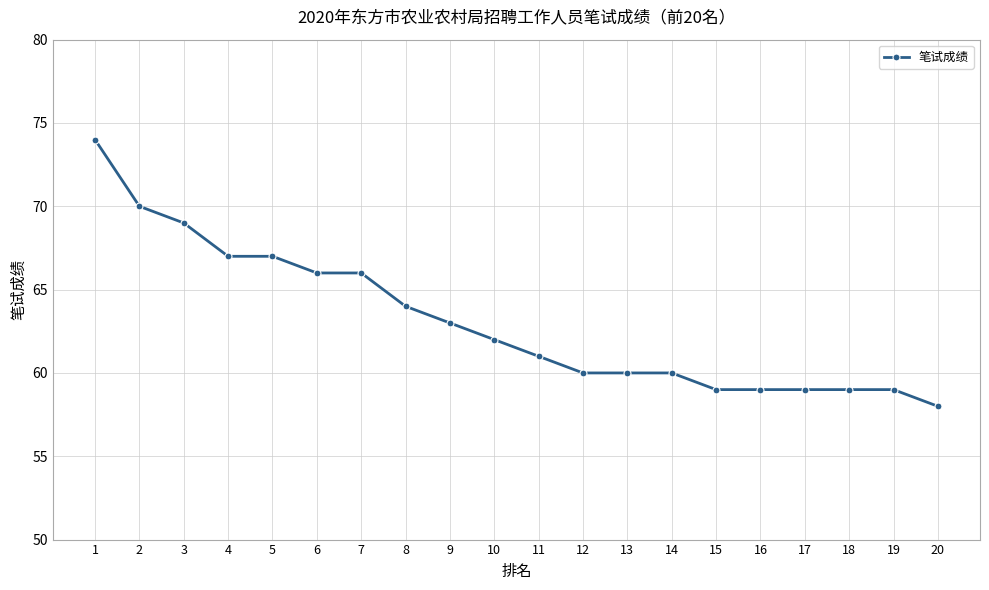

Is it true that the value at 15 is 22?

False